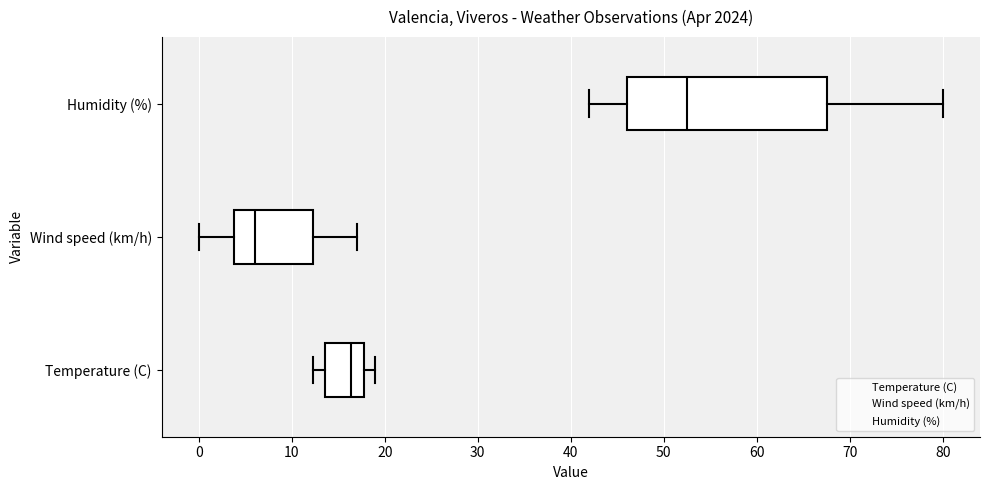

Where is the left edge of the box for Temperature (C) on the x-axis? The values are not printed on the chart, so give them approximately, as read against the axis.

14